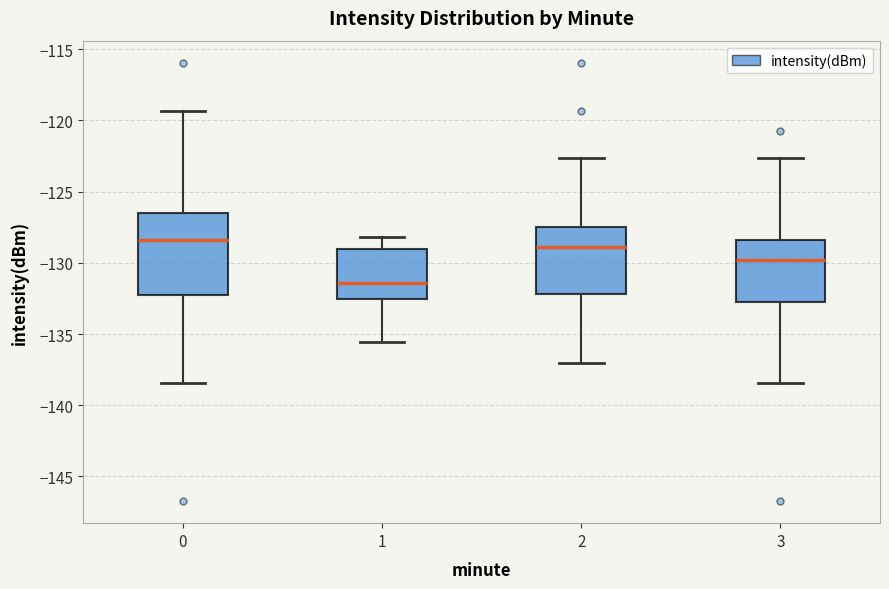

Reading left to right, read every box against the y-axis: the position of its median line, the range the box covers, and the ends of its whiskers. The values are not printed on the chart, so give them approximately, as read against the axis.

0: median -128.5, box -132.5 to -126.5, whiskers -138.5 to -119.5
1: median -131.5, box -132.5 to -129.0, whiskers -135.5 to -128.0
2: median -129.0, box -132.0 to -127.5, whiskers -137.0 to -122.5
3: median -130.0, box -132.5 to -128.5, whiskers -138.5 to -122.5